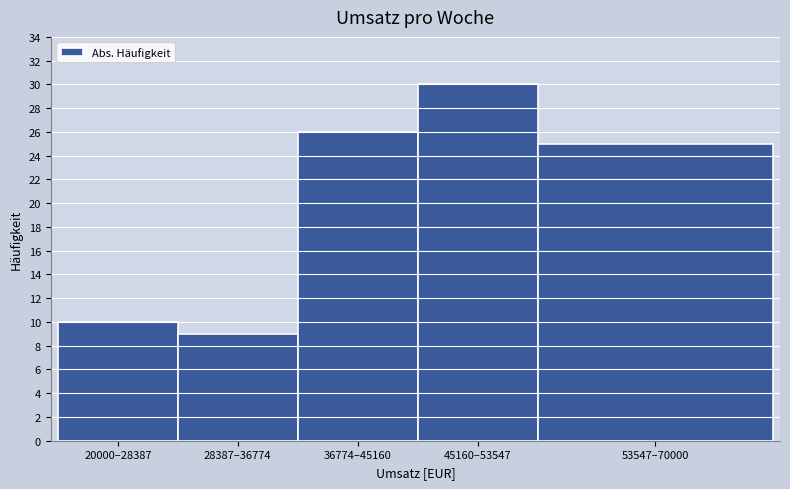

Reading left to right, extract all data points from this chart.

20000–28387=10	28387–36774=9	36774–45160=26	45160–53547=30	53547–70000=25